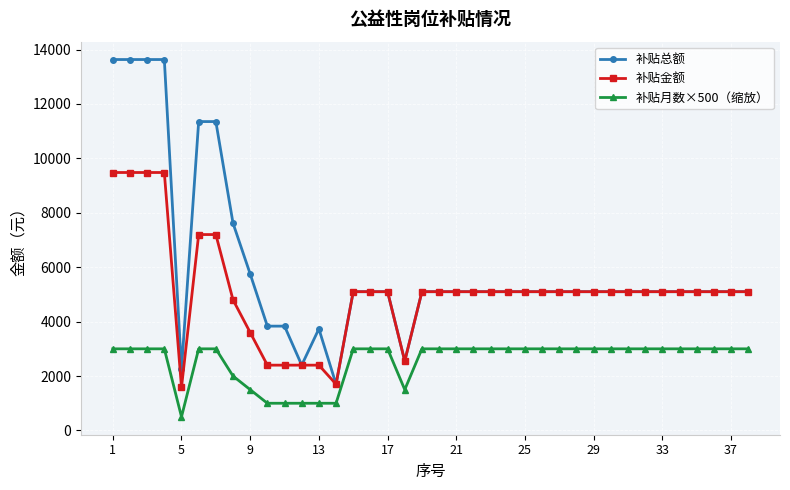

What are all the series names shown in the legend?

补贴总额, 补贴金额, 补贴月数×500（缩放）